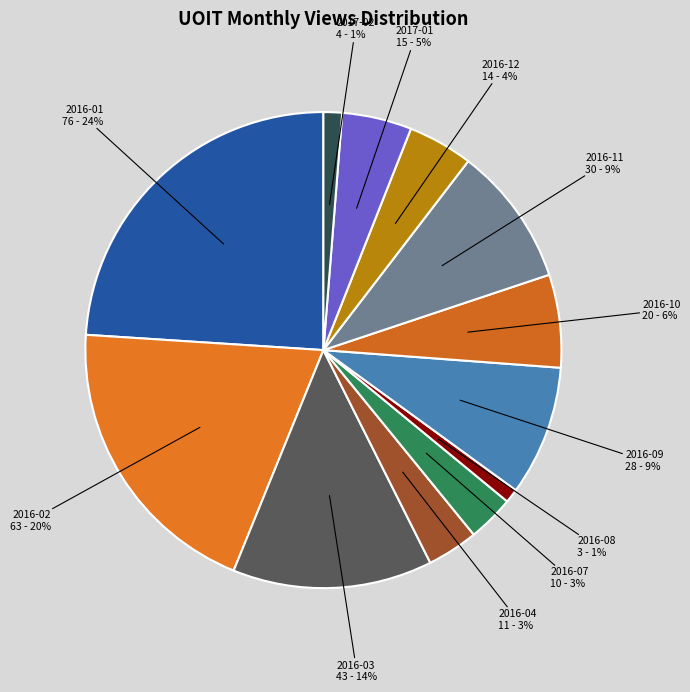

Between 2017-02 and 2016-03, which is larger?

2016-03